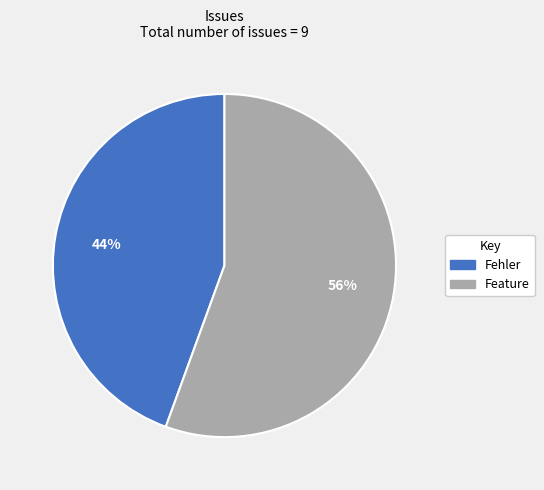

Is there a majority slice in this chart?

Yes